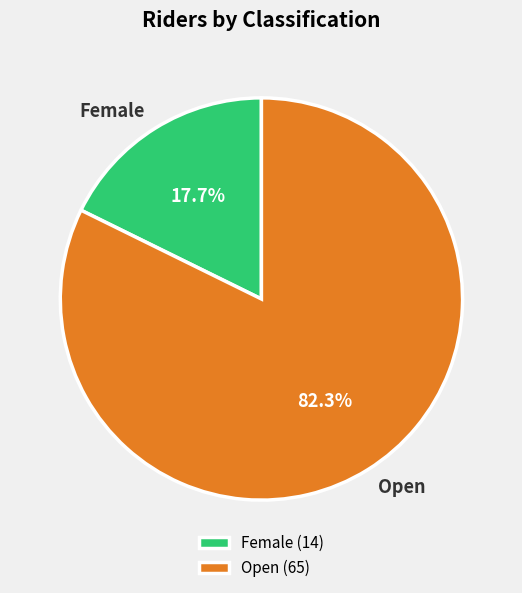

Count the number of slices in the pie.

2